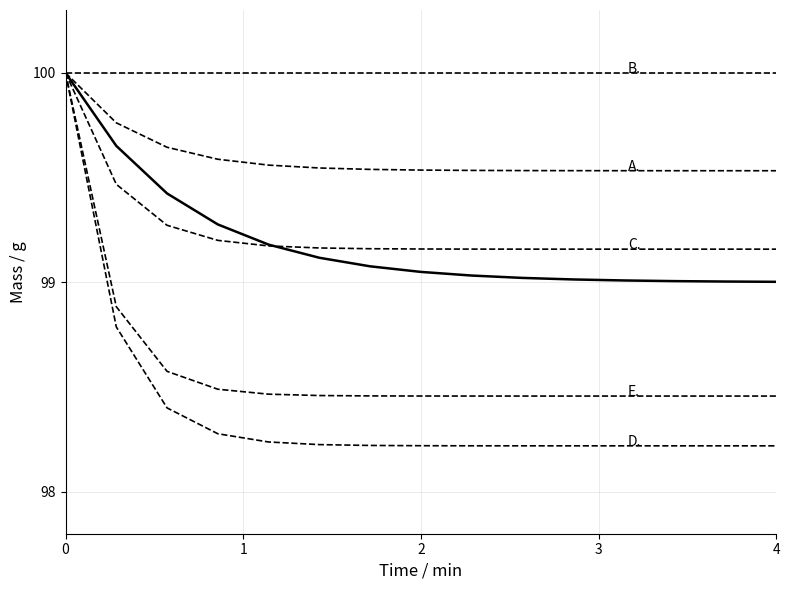

What value does the D. series have at 3?

98.3